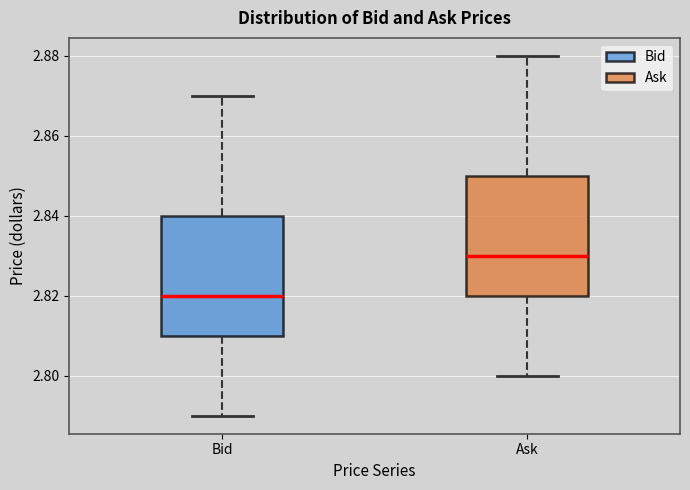

Which box has the highest median line?

Ask